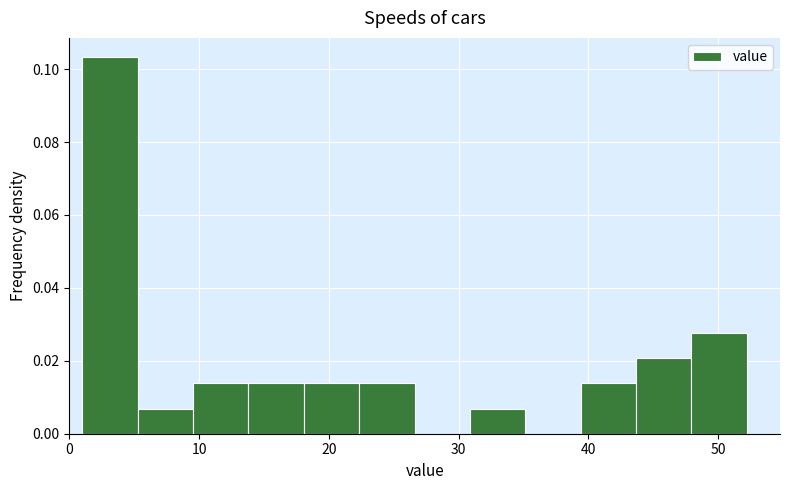

Reading left to right, transcribe this chart: for each bar, give the range it covers on the x-axis and its height. Neither the bar edges nor the heights are printed on the chart, so give them approximately, as read against the axes.

1 to 5: 0.104
5 to 10: 0.006
10 to 14: 0.014
14 to 18: 0.014
18 to 22: 0.014
22 to 27: 0.014
27 to 31: 0
31 to 35: 0.006
35 to 39: 0
39 to 44: 0.014
44 to 48: 0.020
48 to 52: 0.028